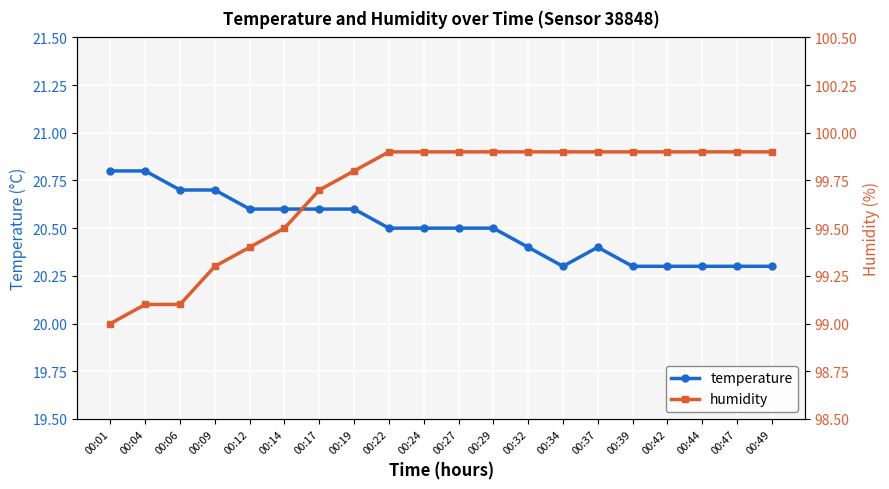

The value of temperature at 00:04 is 20.8. True or false?

True